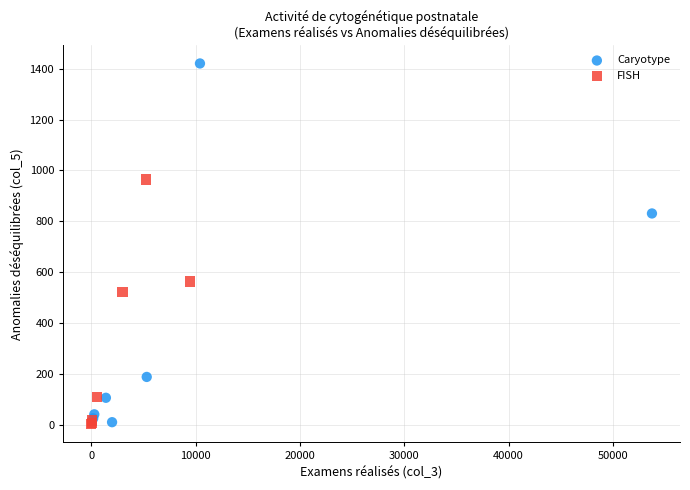

What are all the series names shown in the legend?

Caryotype, FISH